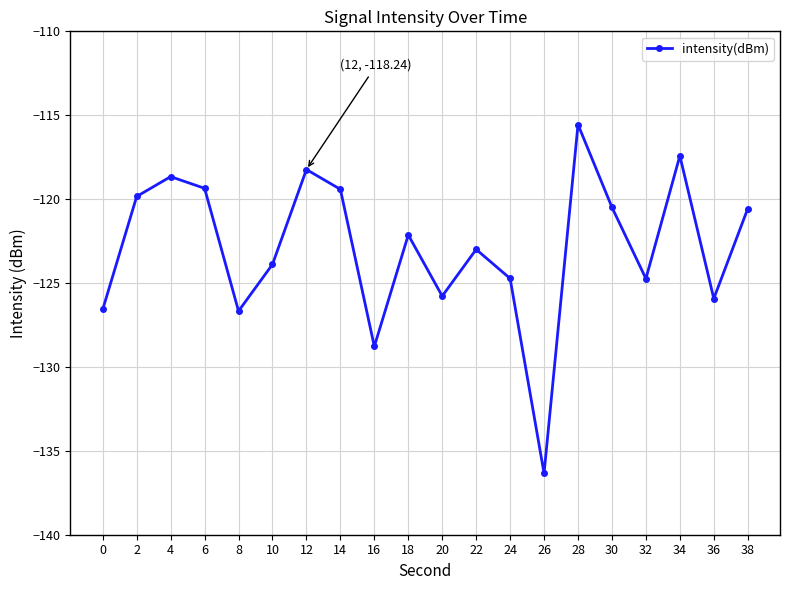

What value does the data have at 22?

-123.0